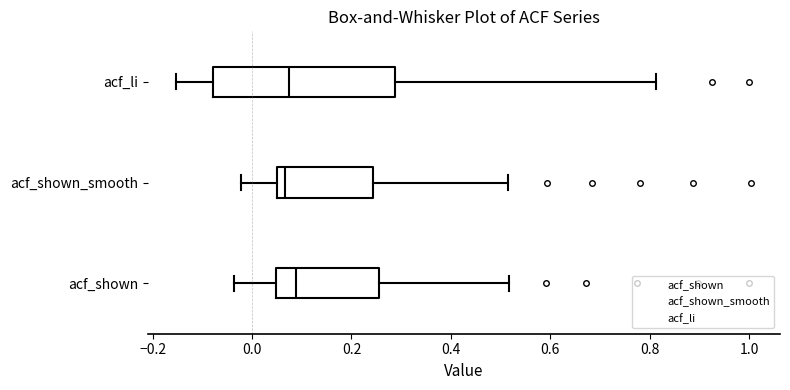

Where does the median line of the box for acf_li sit on the x-axis? The values are not printed on the chart, so give them approximately, as read against the axis.

0.08